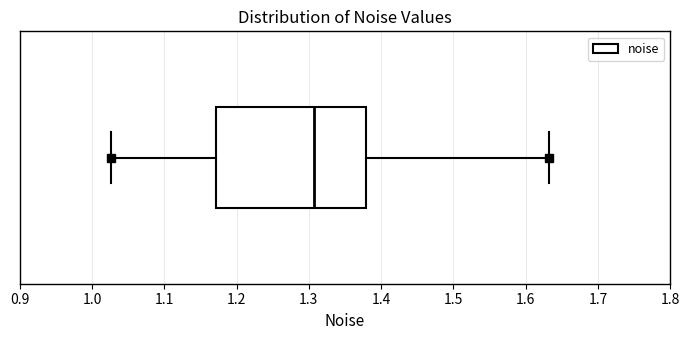

Transcribe this box plot: give where the median line is, the range the box spans, and where the two whiskers end, as read against the x-axis. The values are not printed on the chart, so give them approximately, as read against the axis.

median 1.31, box 1.17 to 1.38, whiskers 1.03 to 1.63